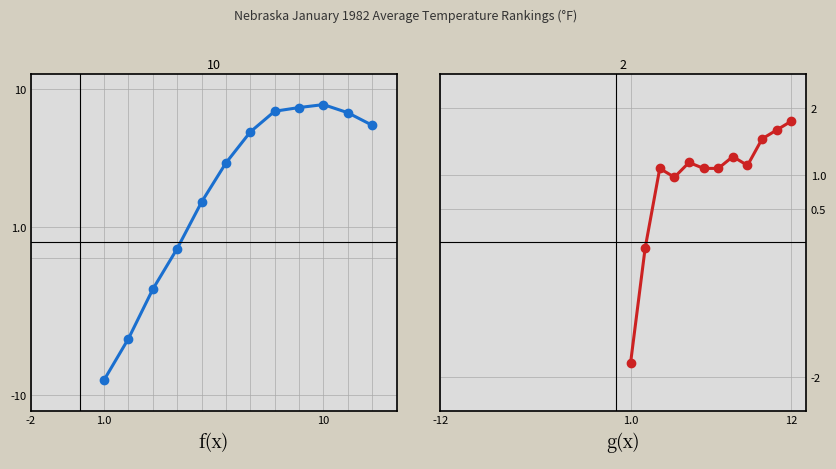

Is this an area chart (filled region under the line)?

No